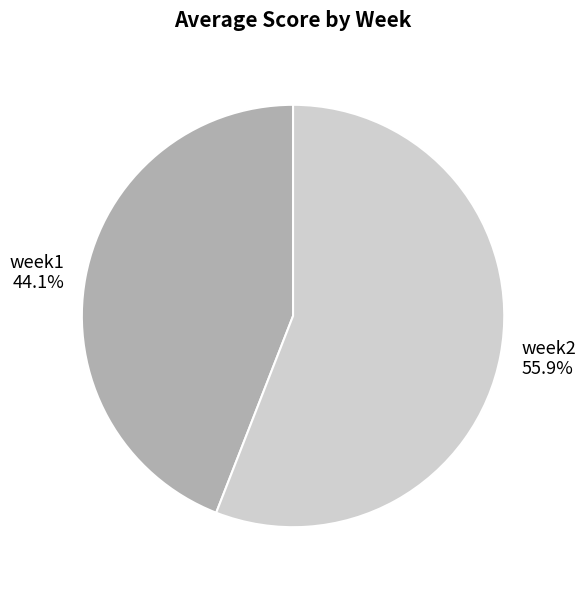

How many slices are in this pie chart?

2